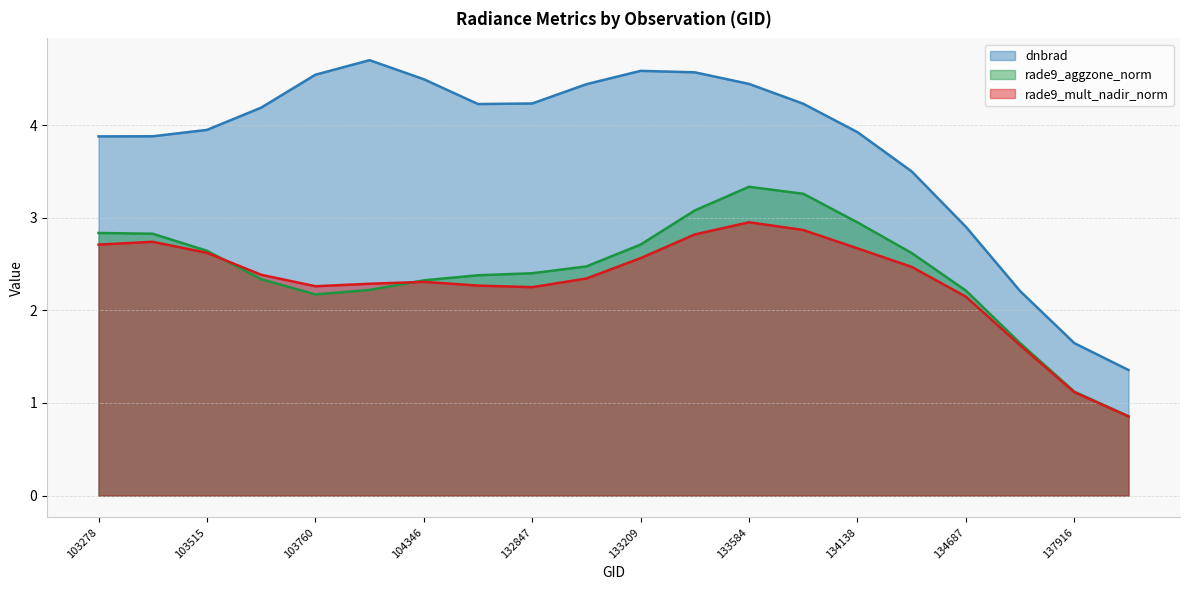

What is the approximate value of rade9_aggzone_norm at 137916?

1.1